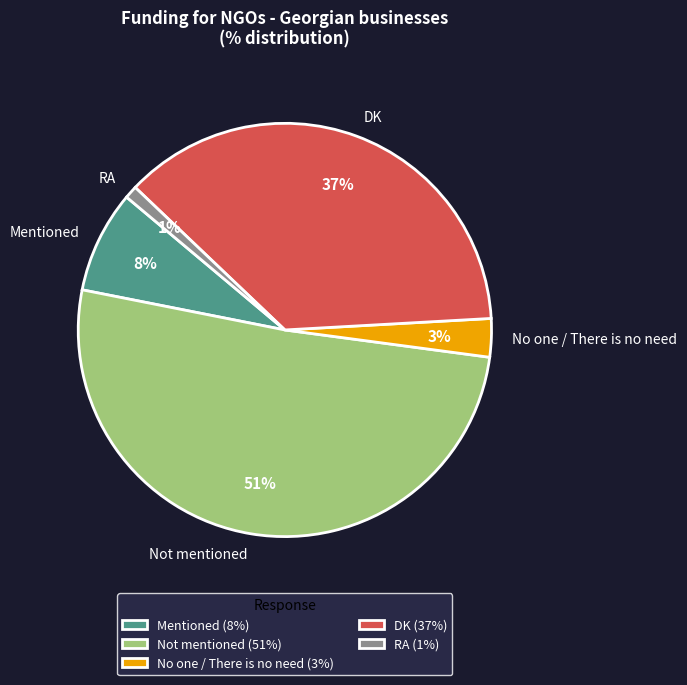

Which has a higher value, Not mentioned or RA?

Not mentioned